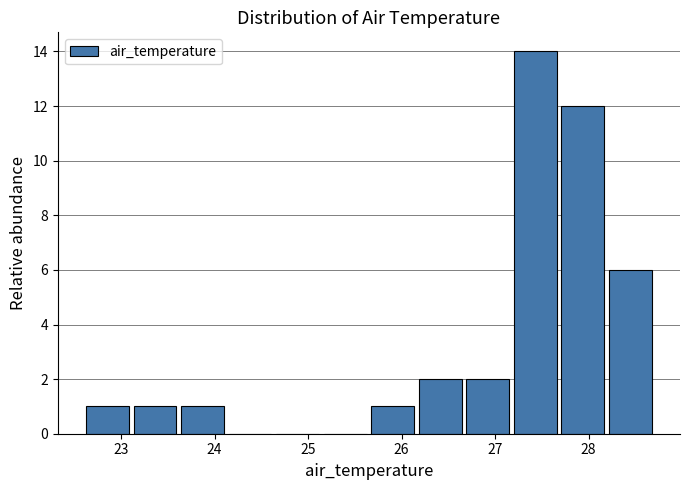

Over which range of the x-axis is the bar tallest?

27.2 to 27.7